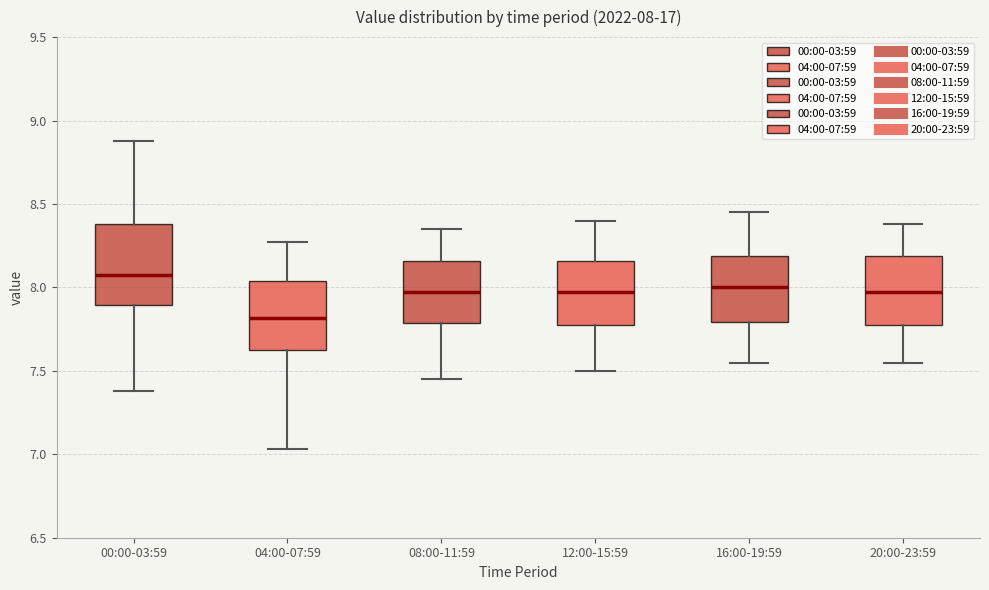

Which box is the tallest, from its lower edge to its upper edge?

00:00-03:59